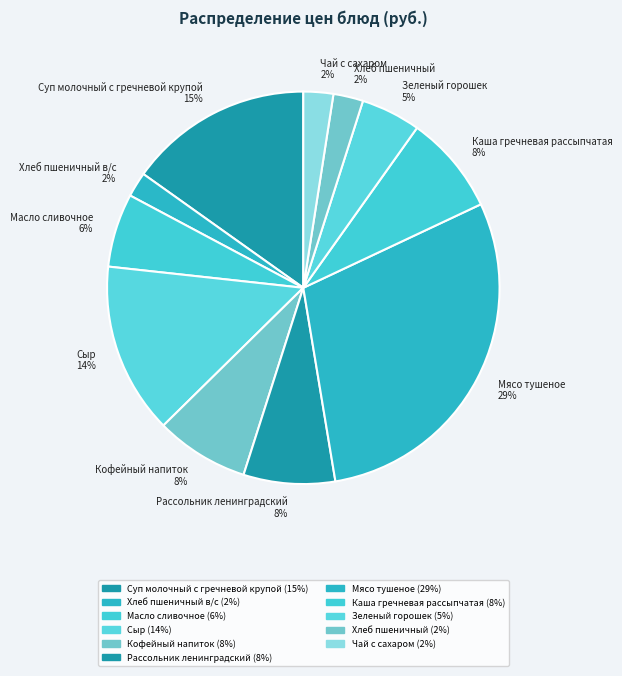

Is there a majority slice in this chart?

No